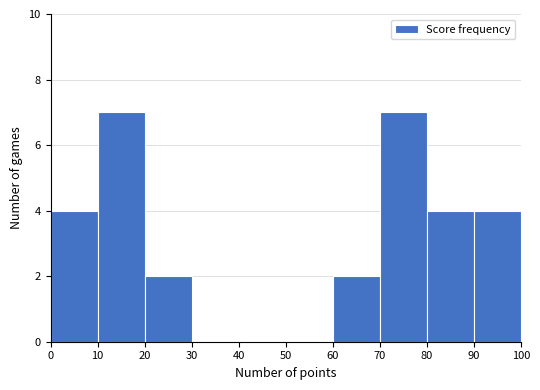

Reading left to right, transcribe this chart: for each bar, give the range it covers on the x-axis and its height. The values are not printed on the chart, so give them approximately, as read against the axis.

0 to 10: 4
10 to 20: 7
20 to 30: 2
30 to 40: 0
40 to 50: 0
50 to 60: 0
60 to 70: 2
70 to 80: 7
80 to 90: 4
90 to 100: 4